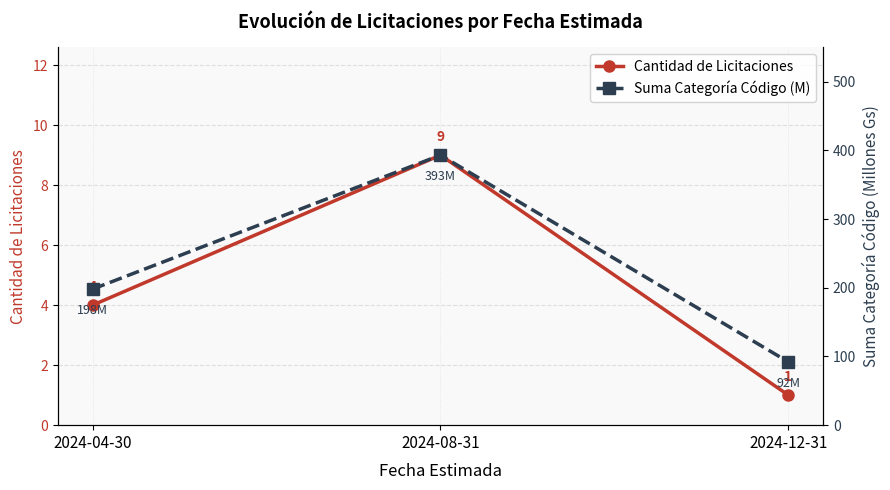

What is the sum of all Suma Categoría Código (M) values?

683